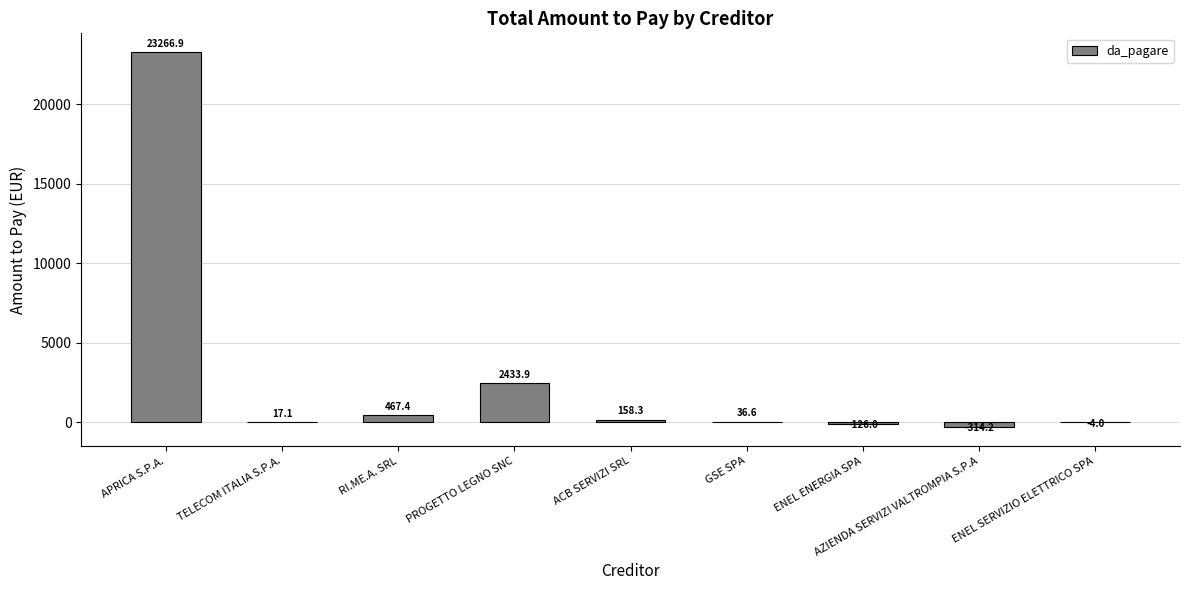

True or false: the data shows 1608.7 at PROGETTO LEGNO SNC.

False